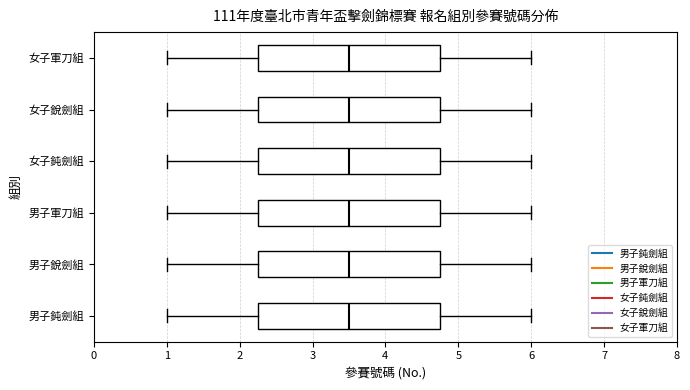

Where is the left edge of the box for 女子銳劍組 on the x-axis? The values are not printed on the chart, so give them approximately, as read against the axis.

2.3